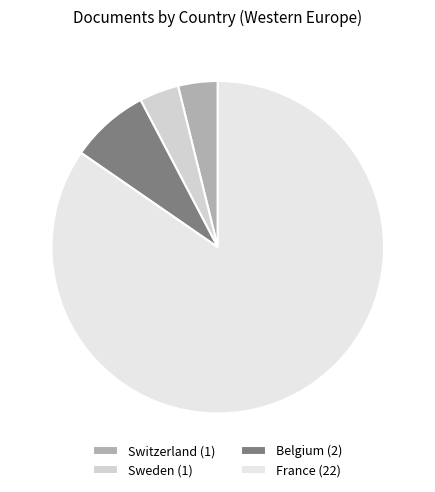

Is it true that Belgium is 1% of the pie?

False